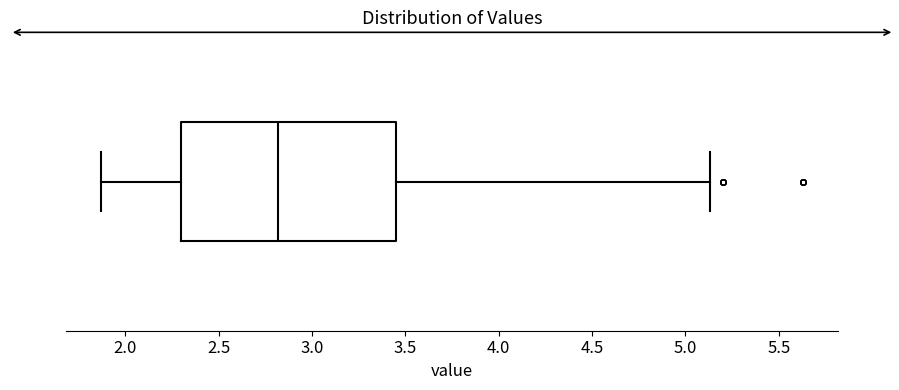

Read this box plot against the x-axis: the position of the median line, the range covered by the box, and the ends of both whiskers. The values are not printed on the chart, so give them approximately, as read against the axis.

median 2.80, box 2.30 to 3.45, whiskers 1.85 to 5.15